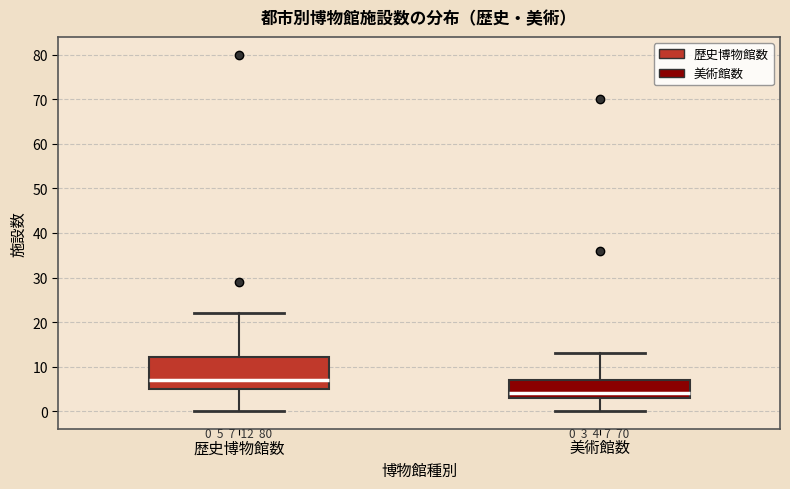

Which box is the tallest, from its lower edge to its upper edge?

歴史博物館数